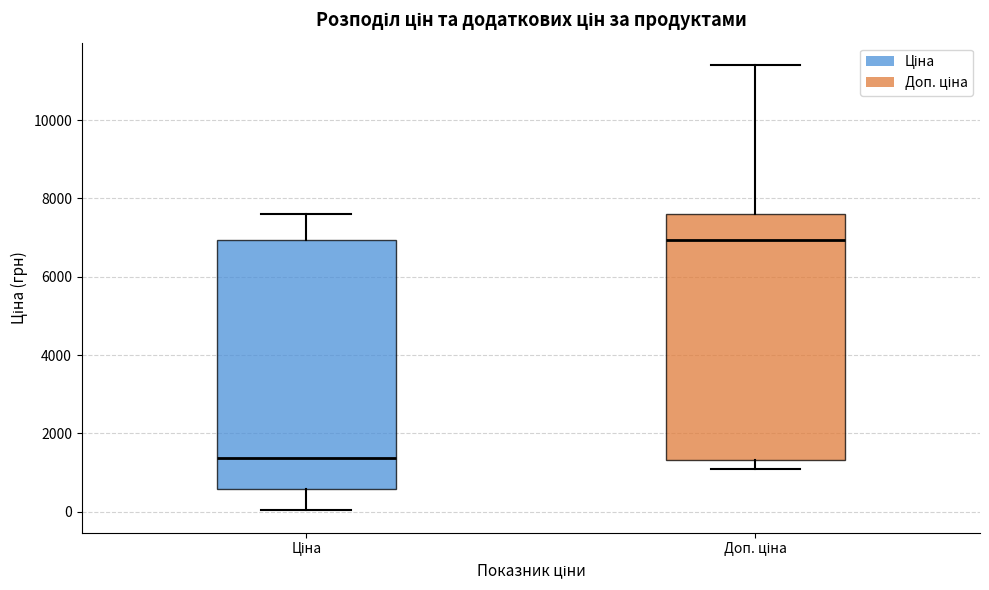

Reading left to right, read every box against the y-axis: the position of its median line, the range the box covers, and the ends of its whiskers. The values are not printed on the chart, so give them approximately, as read against the axis.

Ціна: median 1400, box 600 to 7000, whiskers 0 to 7600
Доп. ціна: median 7000, box 1400 to 7600, whiskers 1000 to 11400